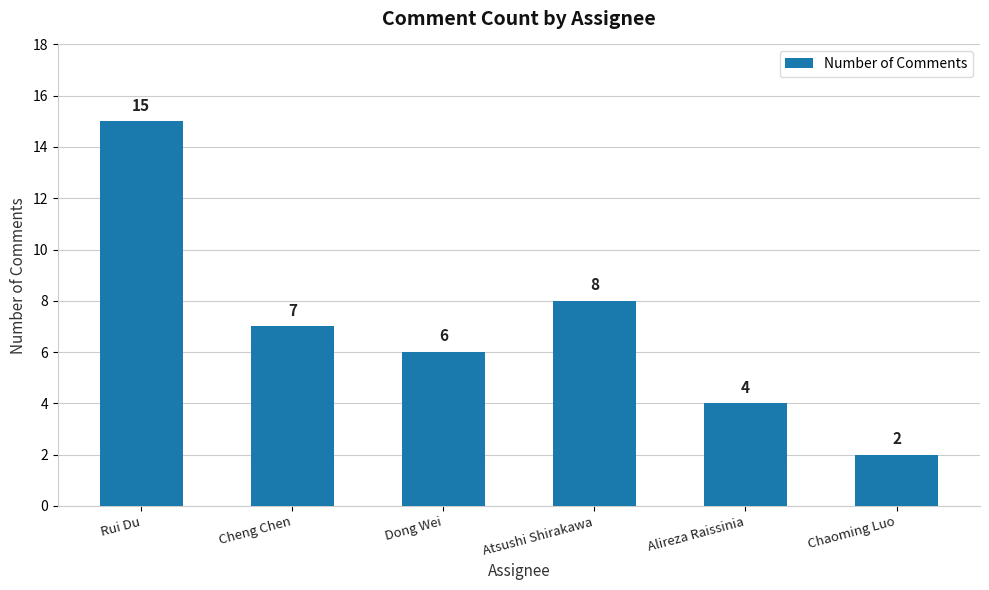

At which label does the data first exceed 7?

Rui Du